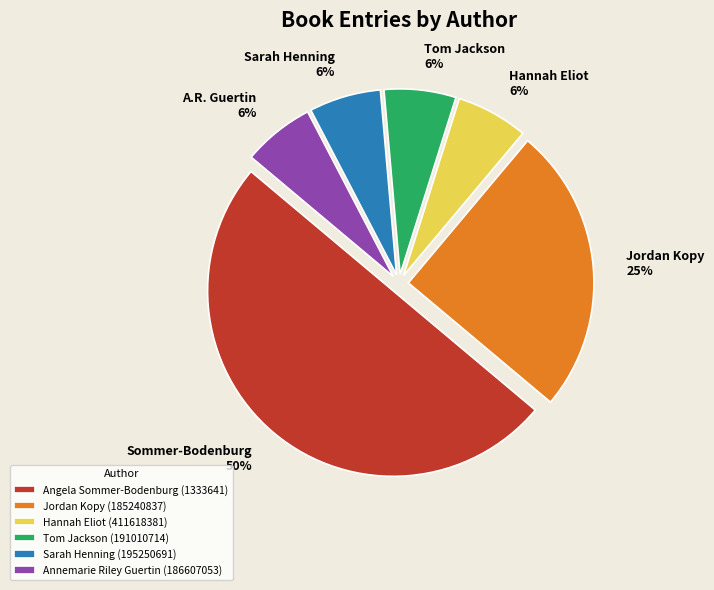

Between Angela Sommer-Bodenburg (1333641) and Tom Jackson (191010714), which is larger?

Angela Sommer-Bodenburg (1333641)